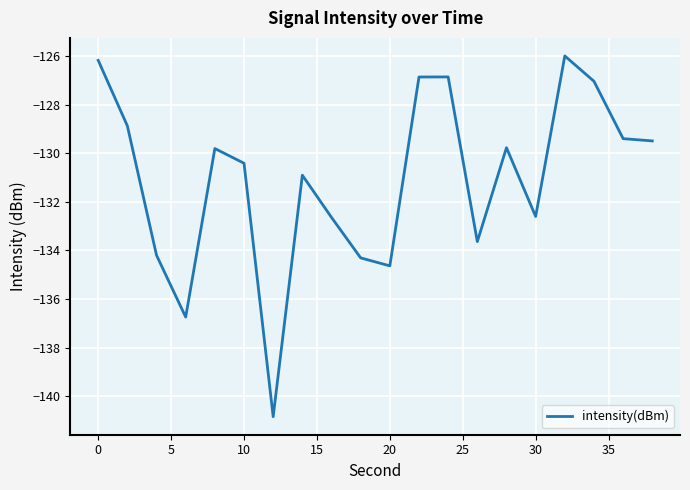

What is the difference between the second highest and minimum values?

14.7